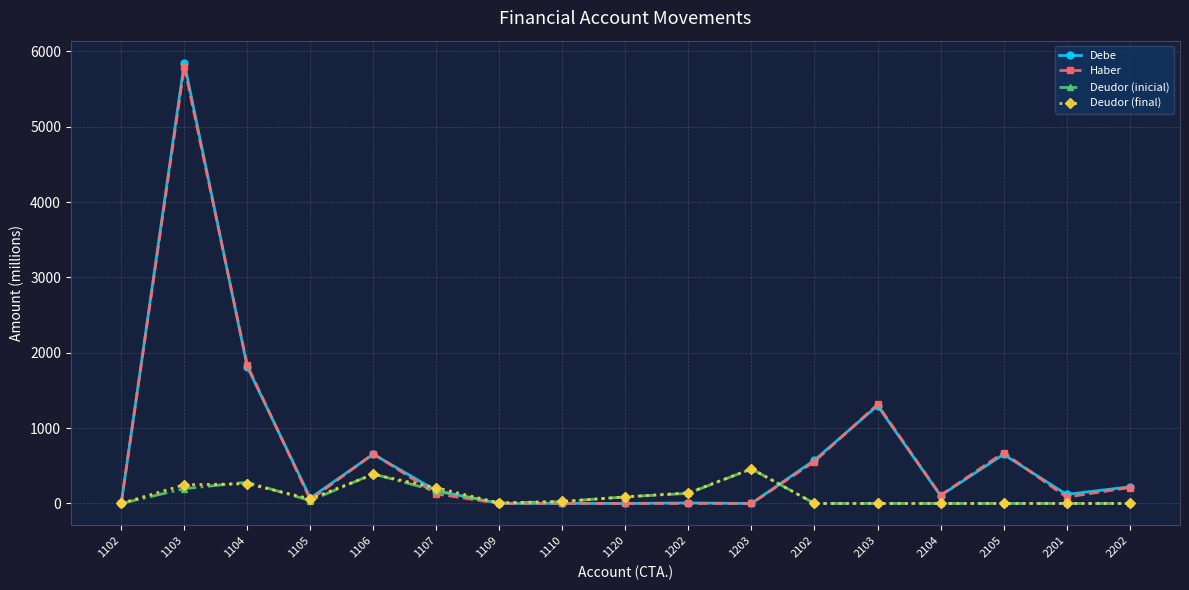

What is the greatest value displayed?

5850.4